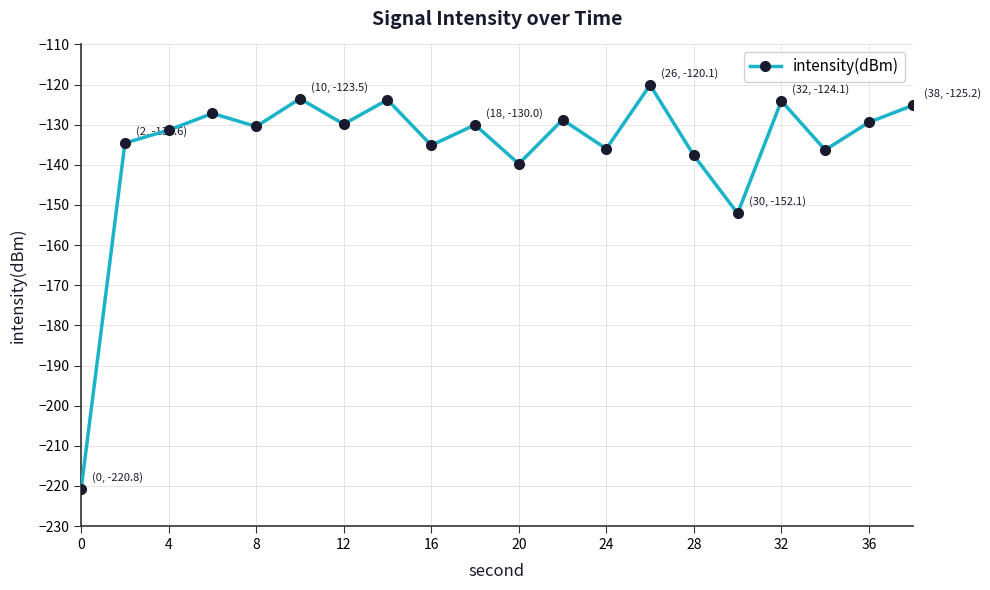

How many interior local peaks (higher than both neighbors) does the data have?

7